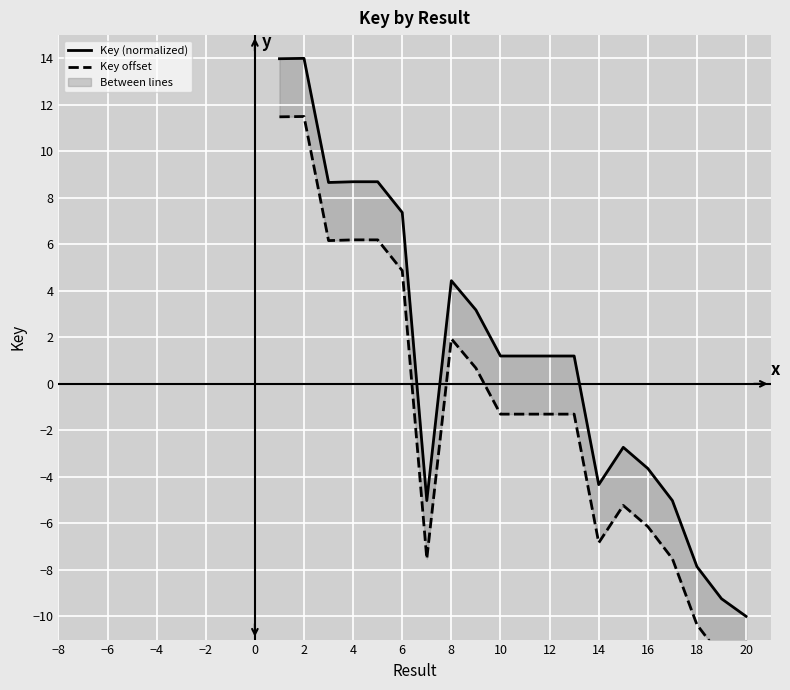

Rank the series by their average value, from highest to lowest.

Key (normalized), Key offset